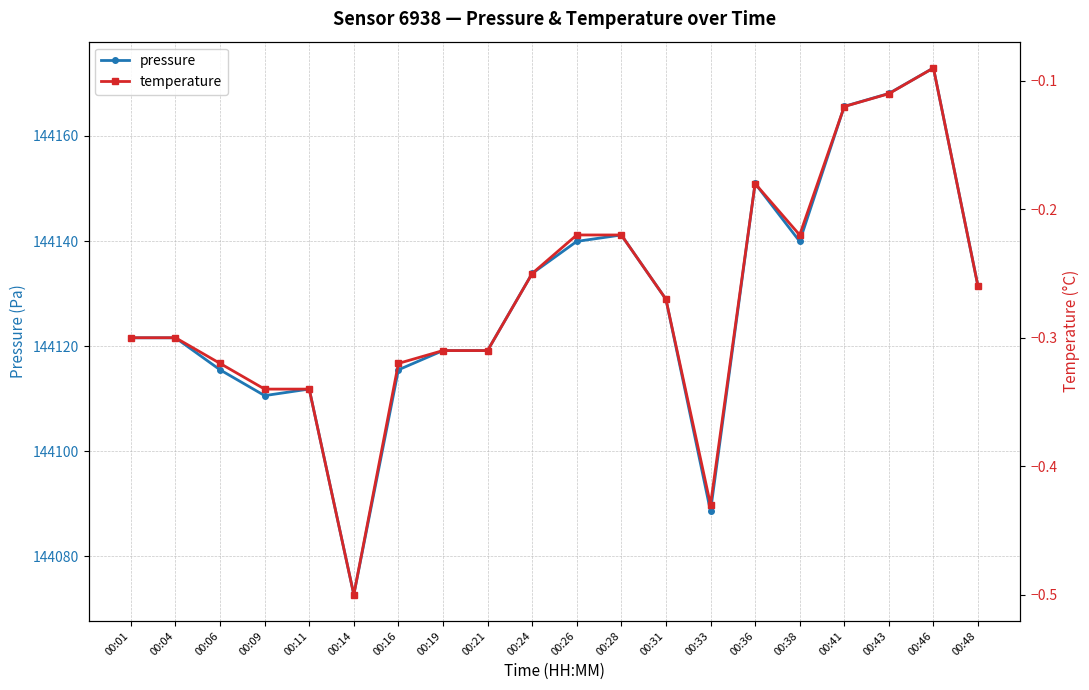

What is the sum of the temperature values at 00:46 and 00:33?

-0.5